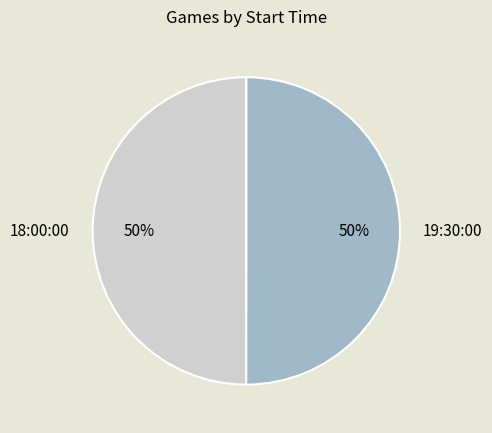

Approximately how many times larger is the value at 18:00:00 compared to 19:30:00?

1.0